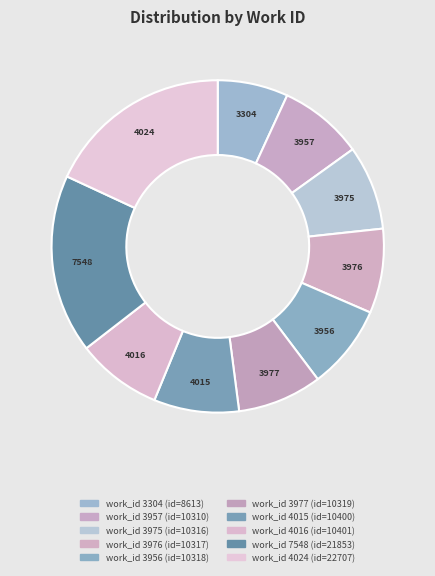

Is there a majority slice in this chart?

No